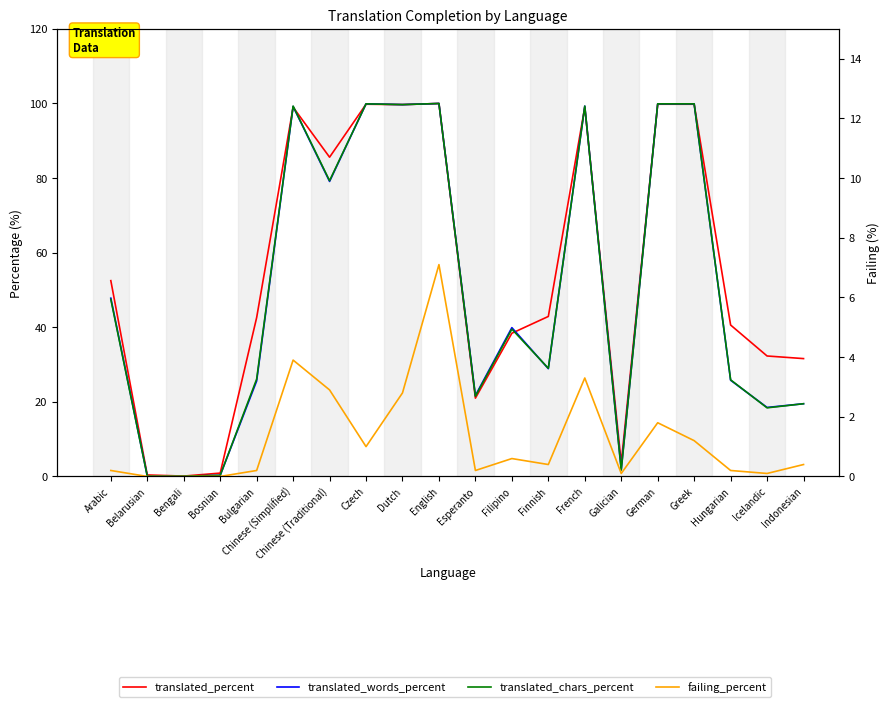

Which series has the widest spread of values?

translated_percent